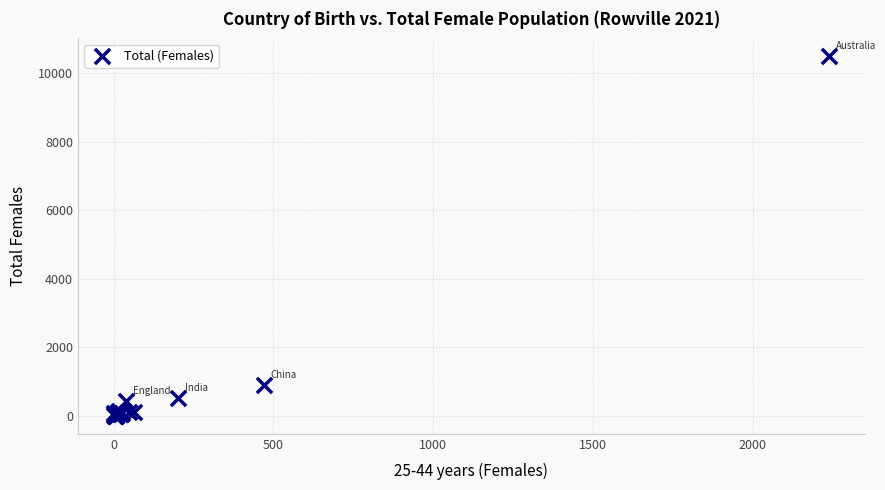

What Y value in the scatter plot is closest to 5250?

912